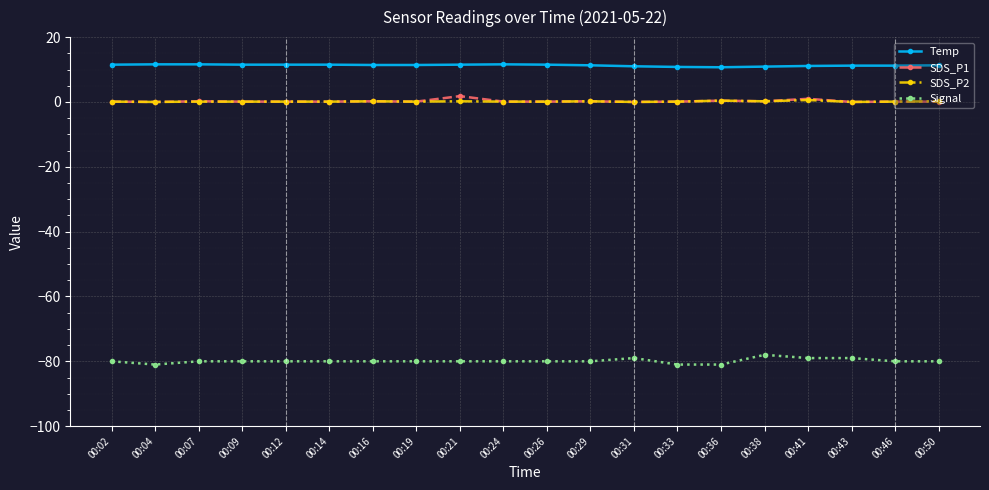

Rank the series by their maximum value, from lowest to highest.

Signal, SDS_P2, SDS_P1, Temp